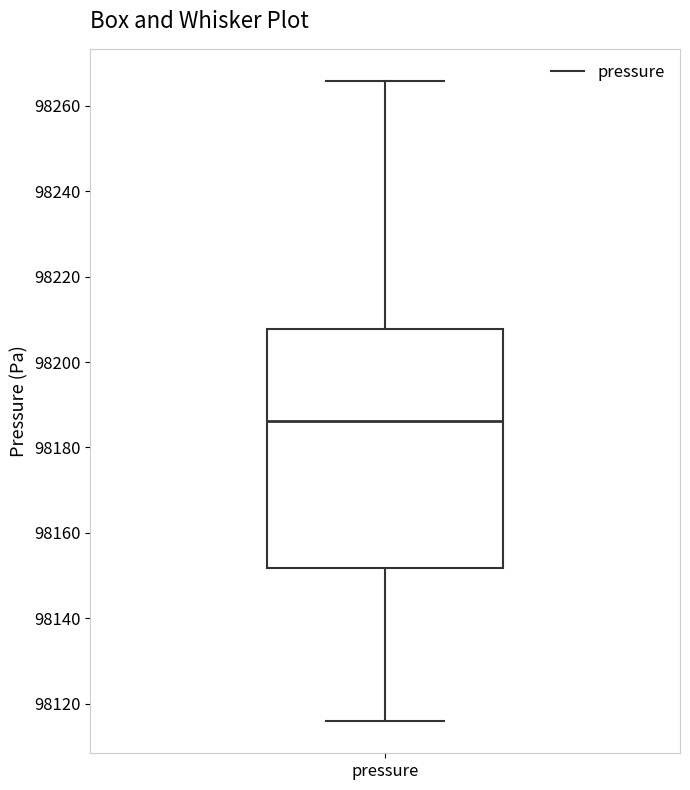

Transcribe this box plot: give where the median line is, the range the box spans, and where the two whiskers end, as read against the y-axis. The values are not printed on the chart, so give them approximately, as read against the axis.

median 98186, box 98152 to 98208, whiskers 98116 to 98266